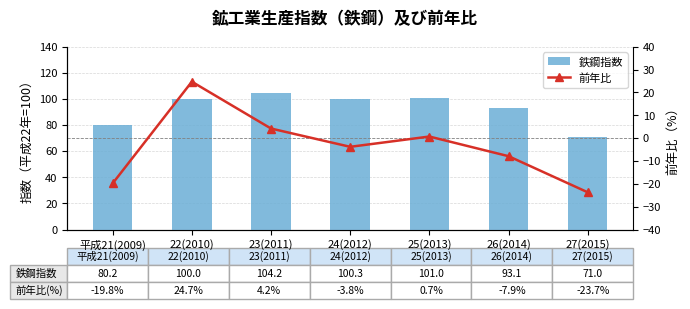

At which label does 前年比 first exceed -3?

22(2010)